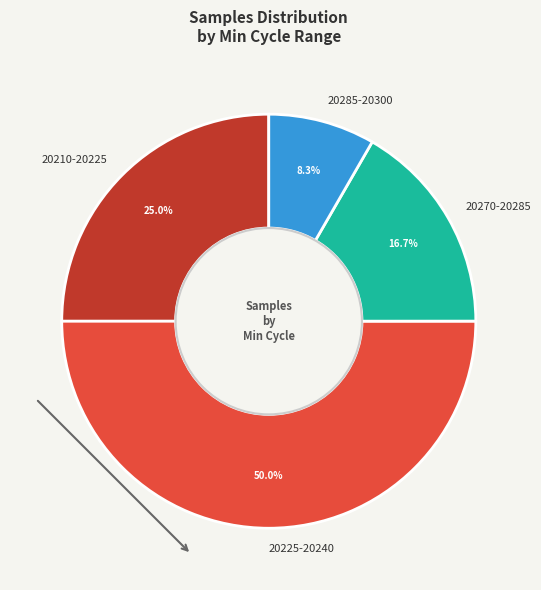

How many slices are in this pie chart?

4